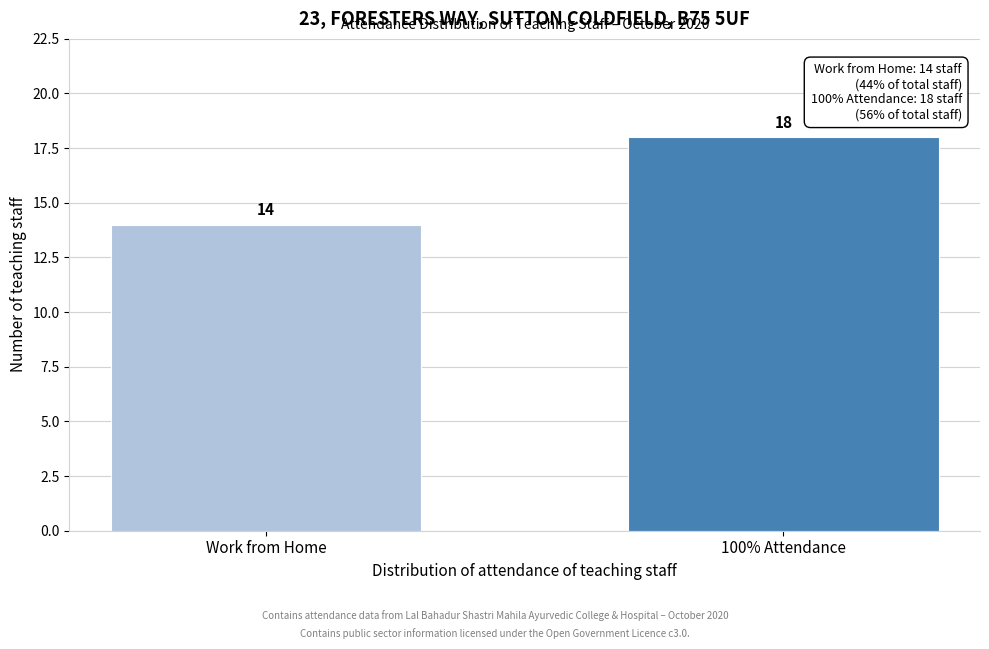

Reading left to right, list all the values displayed in this chart.

14	18